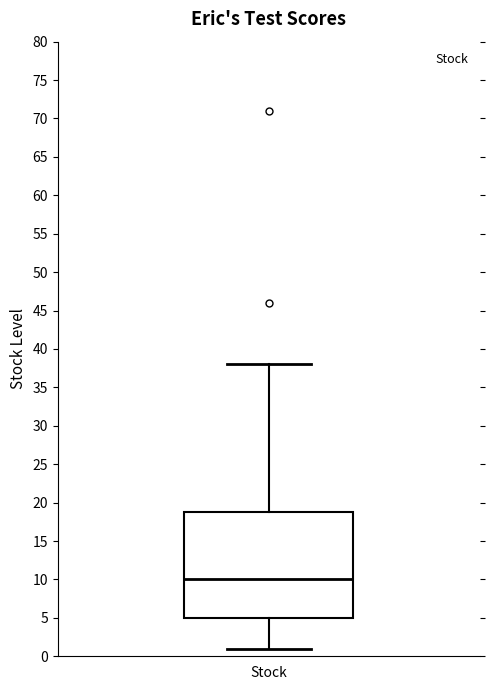

Transcribe this box plot: give where the median line is, the range the box spans, and where the two whiskers end, as read against the y-axis. The values are not printed on the chart, so give them approximately, as read against the axis.

median 10, box 5 to 19, whiskers 1 to 38